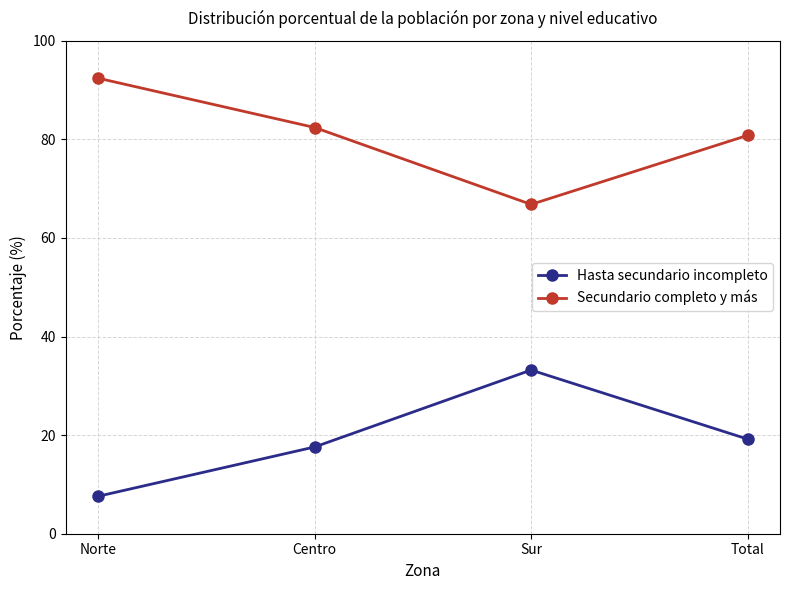

What is the label of the 3rd point from the left?

Sur